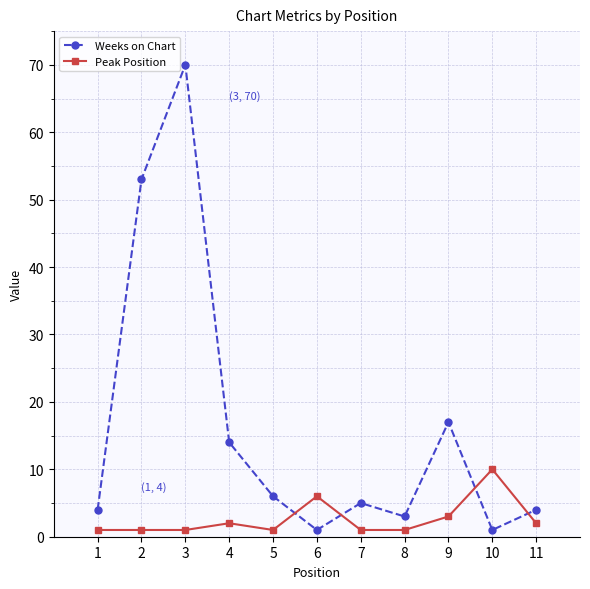

Is it true that Weeks on Chart equals 6 at 5?

True